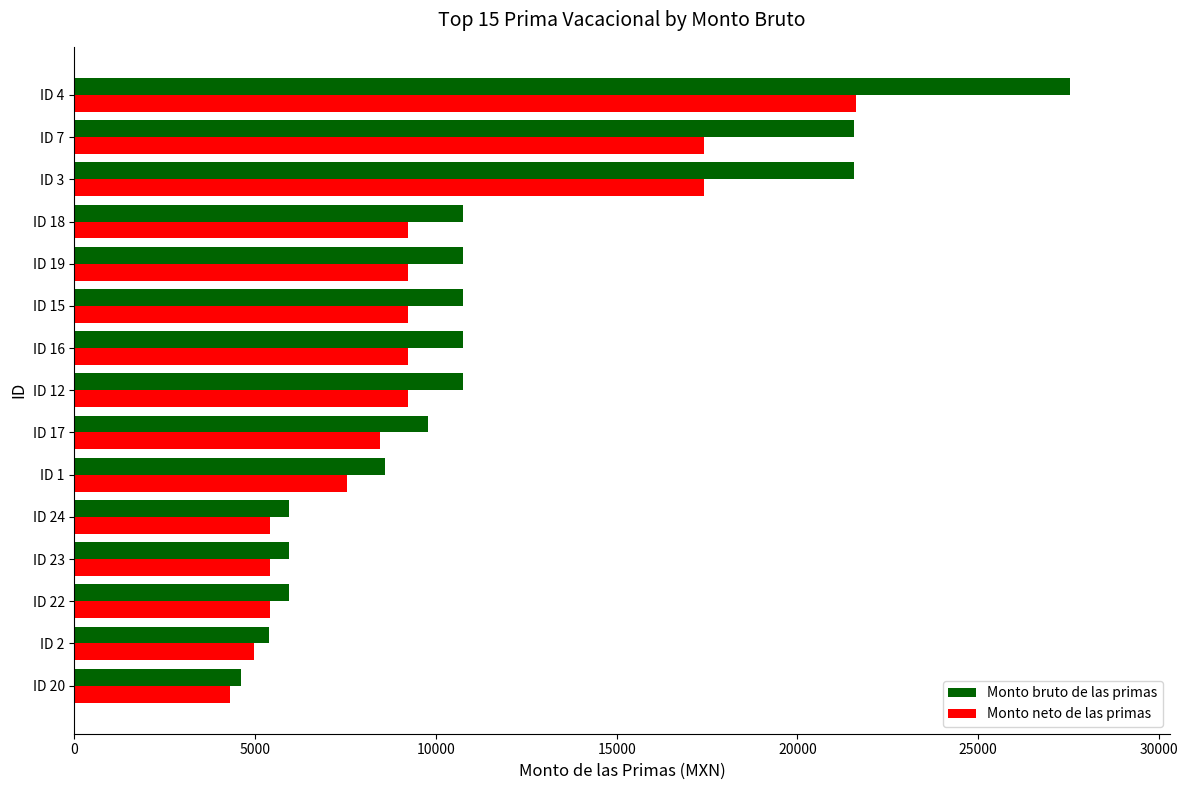

Rank the series by their average value, from lowest to highest.

Monto neto de las primas, Monto bruto de las primas